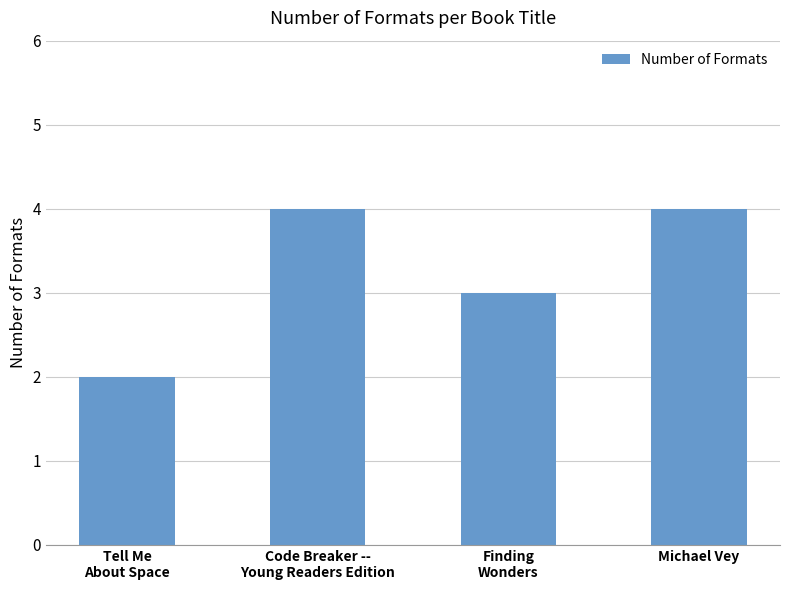

Approximately how many times larger is the value at Code Breaker --
Young Readers Edition compared to Finding
Wonders?

1.3